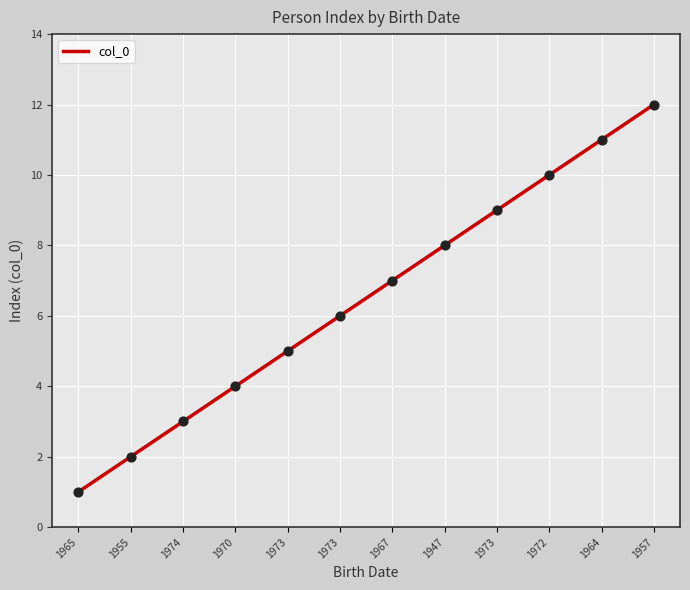

Does the chart have visible grid lines?

Yes